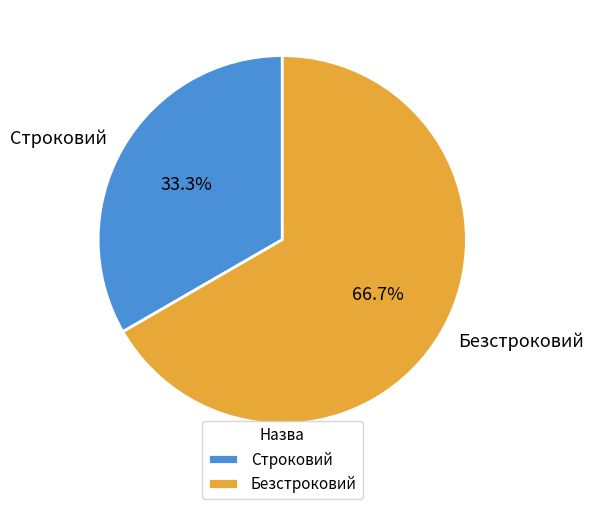

Rank the categories by value from highest to lowest.

Безстроковий, Строковий